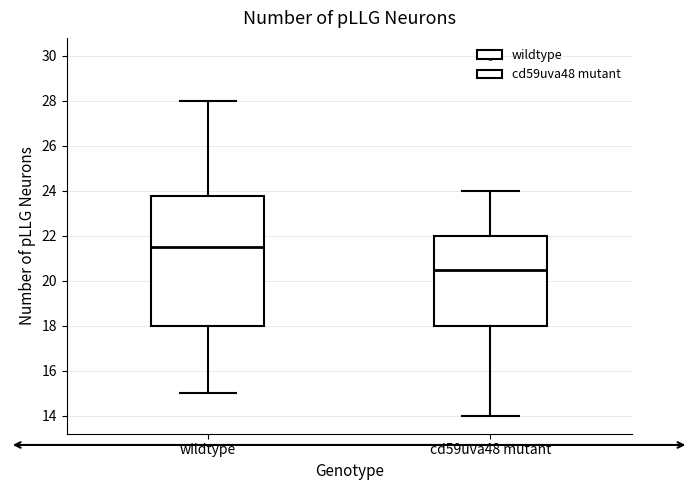

Reading left to right, read every box against the y-axis: the position of its median line, the range the box covers, and the ends of its whiskers. The values are not printed on the chart, so give them approximately, as read against the axis.

wildtype: median 21.6, box 18.0 to 23.8, whiskers 15.0 to 28.0
cd59uva48 mutant: median 20.6, box 18.0 to 22.0, whiskers 14.0 to 24.0